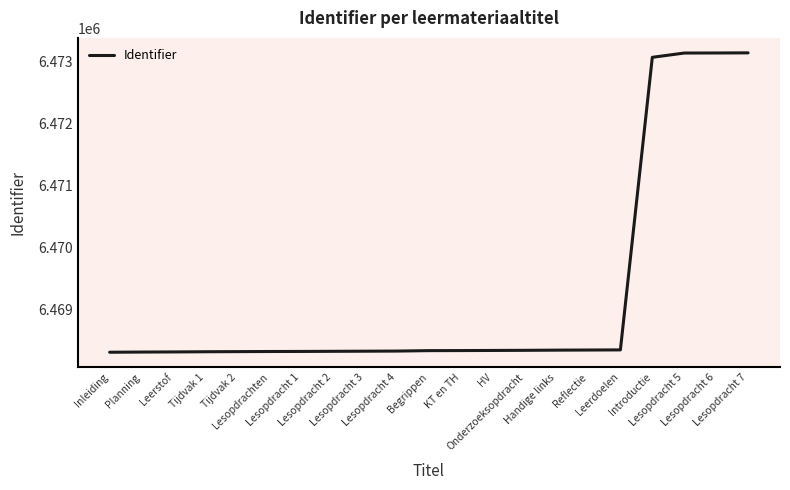

What is the maximum value shown in the chart?

6473142